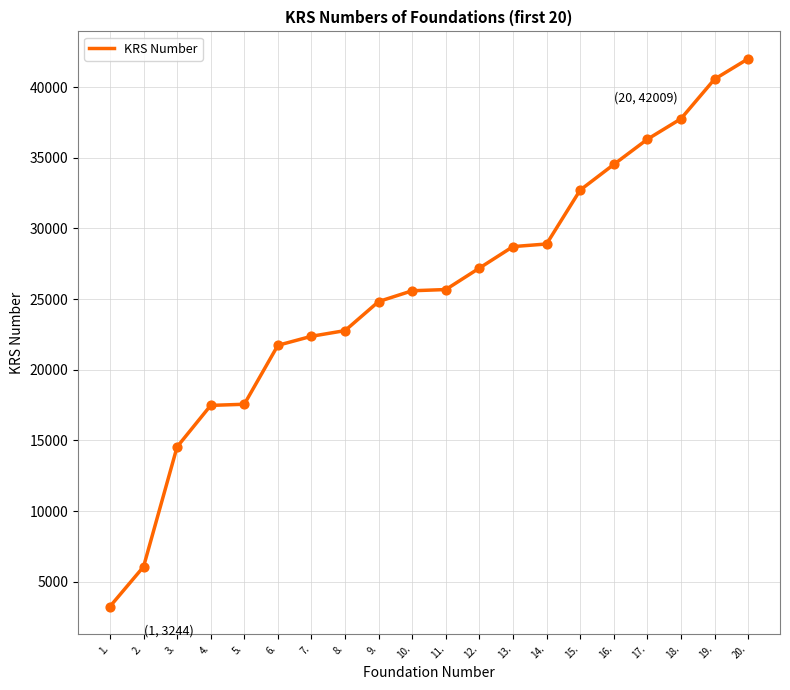

What is the change in value from 15. to 16.?

+1812